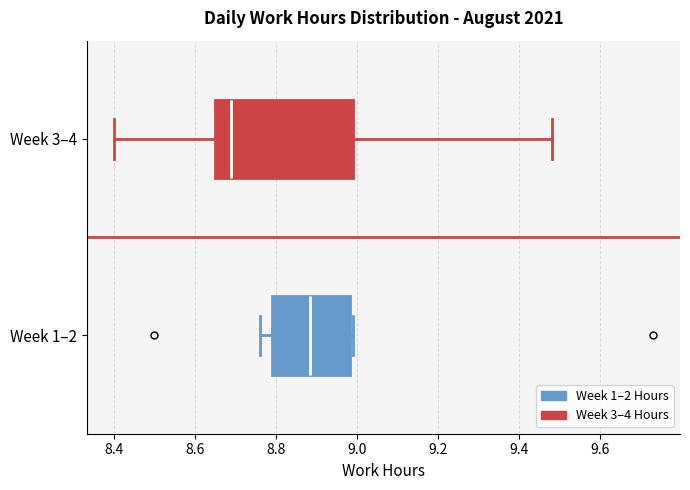

Which box is the widest, from its left edge to its right edge?

Week 3–4